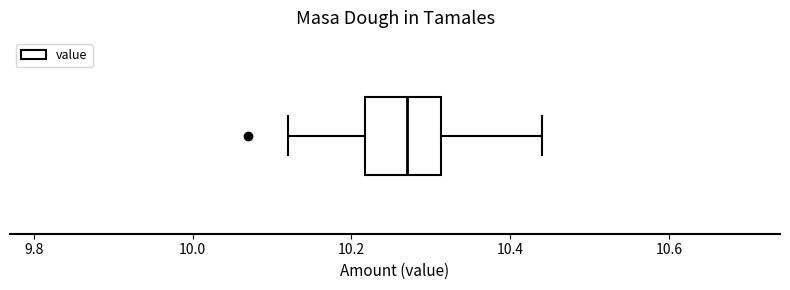

Where is the right edge of the box on the x-axis? The values are not printed on the chart, so give them approximately, as read against the axis.

10.32